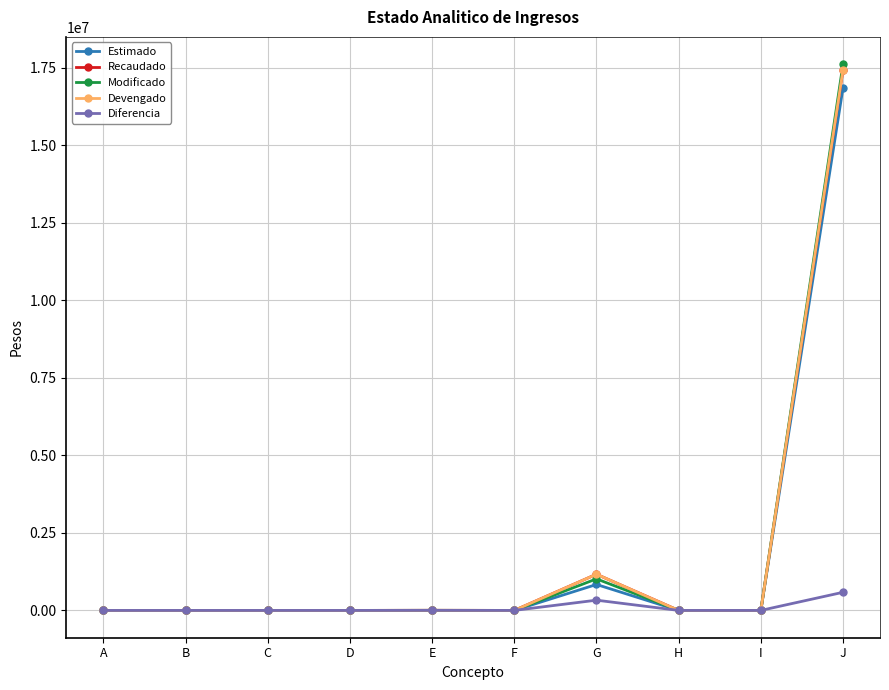

The value of Diferencia at C is 0.0. True or false?

True